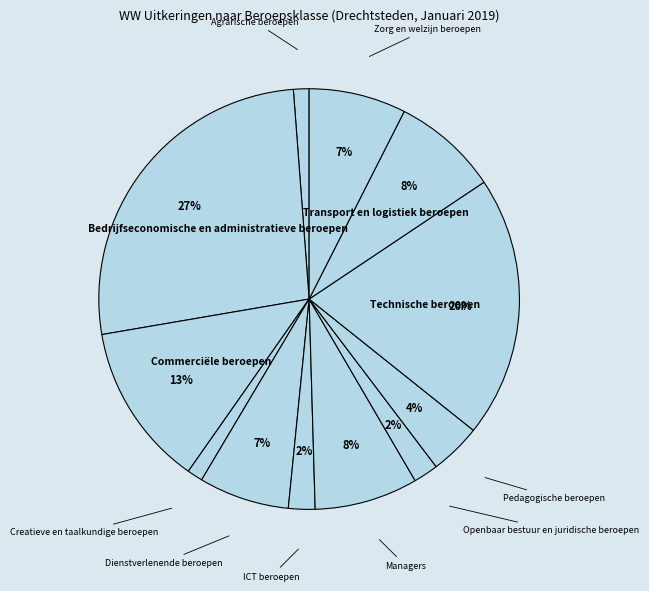

Count the number of slices in the pie.

12